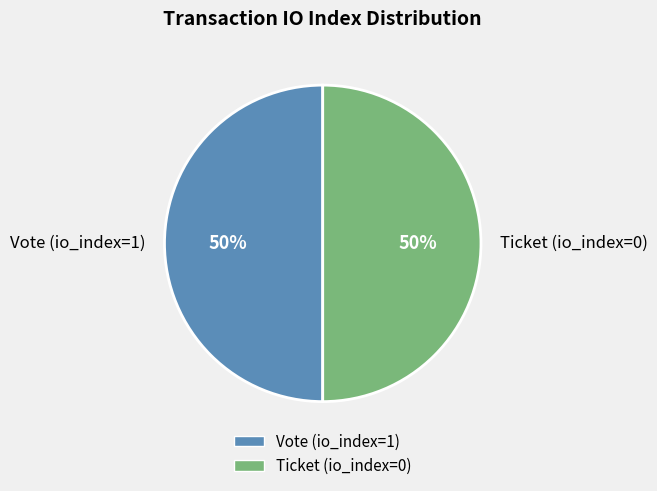

Combined, do Ticket (io_index=0) and Vote (io_index=1) account for over 50%?

Yes